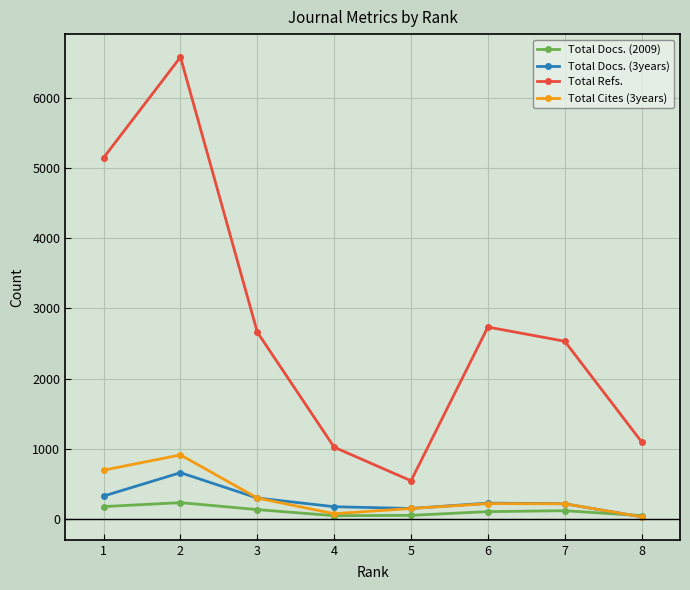

Between 2 and 8, which series saw the biggest shift?

Total Refs.